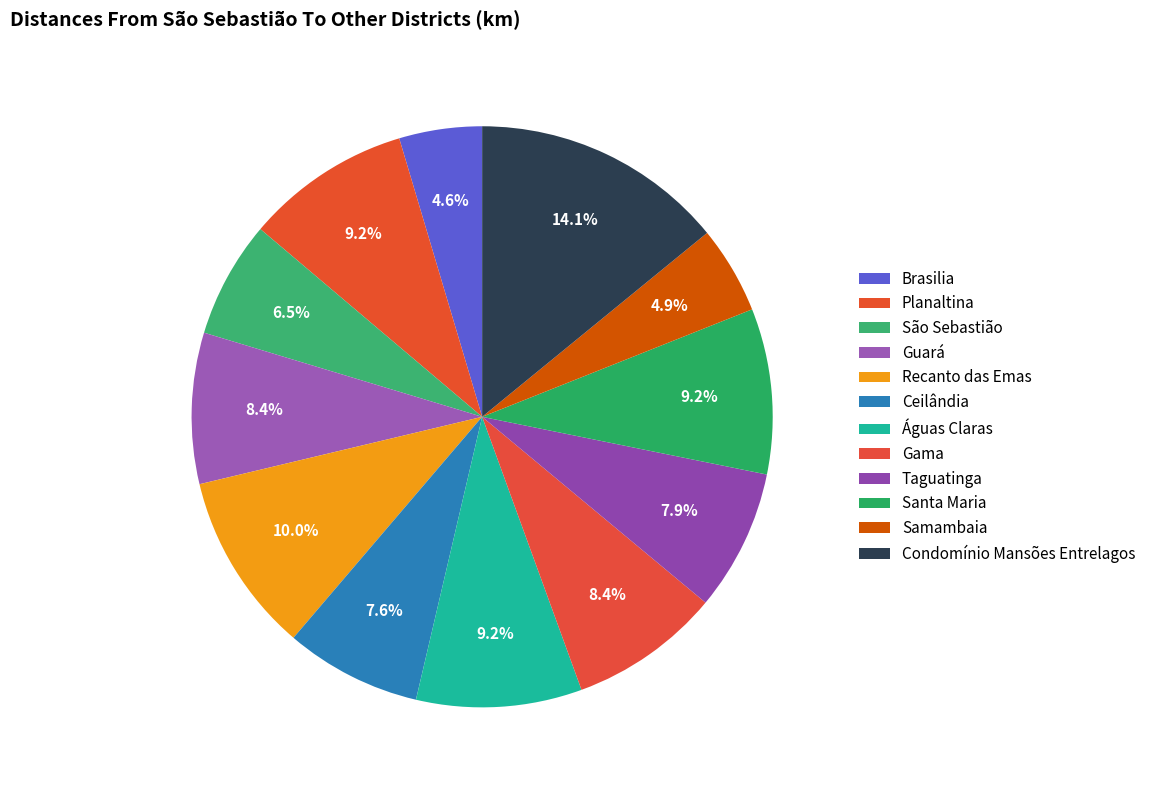

What is the smallest slice in the pie chart?

Brasilia